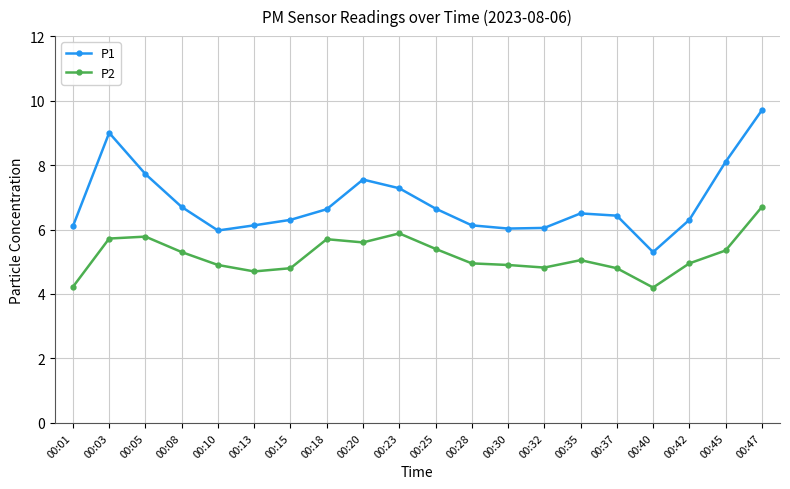

True or false: P2 has a value of 8.4 at 00:45.

False